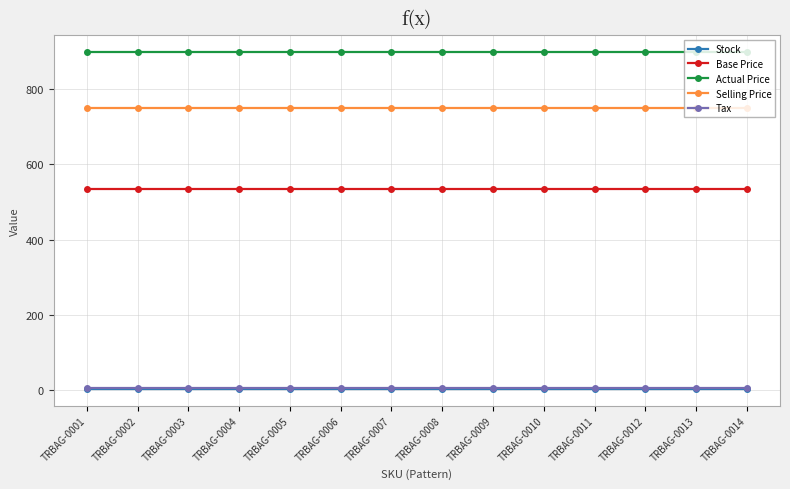

Is the value of Base Price at TRBAG-0012 greater than the value of Stock at TRBAG-0008?

Yes